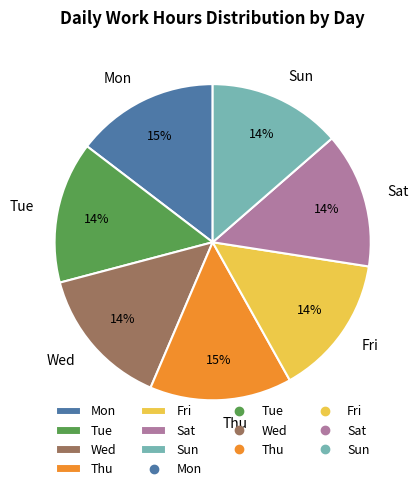

To the nearest percent, what is the average slice percentage?

14%